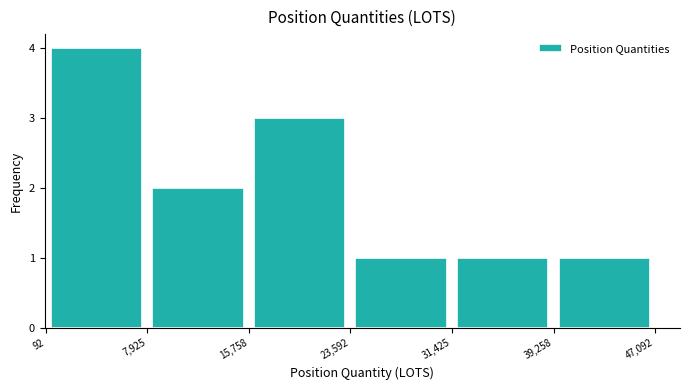

Reading left to right, transcribe this chart: for each bar, give the range it covers on the x-axis and its height. The values are not printed on the chart, so give them approximately, as read against the axis.

92 to 7,925: 4
7,925 to 15,758: 2
15,758 to 23,592: 3
23,592 to 31,425: 1
31,425 to 39,258: 1
39,258 to 47,092: 1